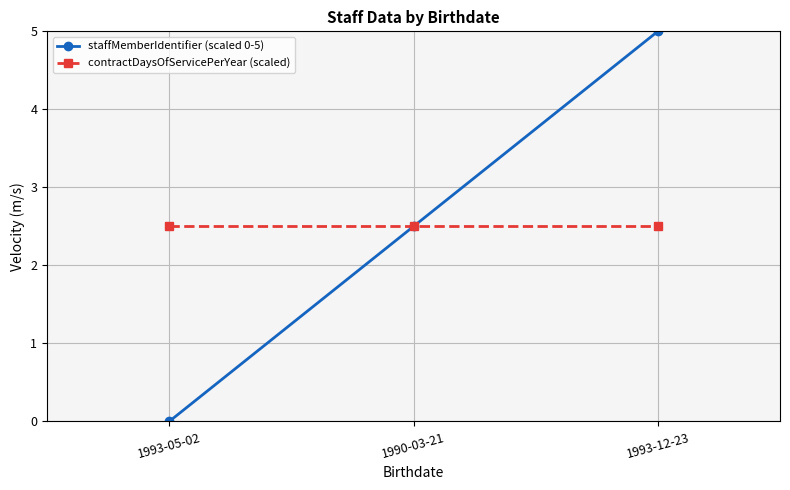

What is the label of the 2nd point from the right?

1990-03-21